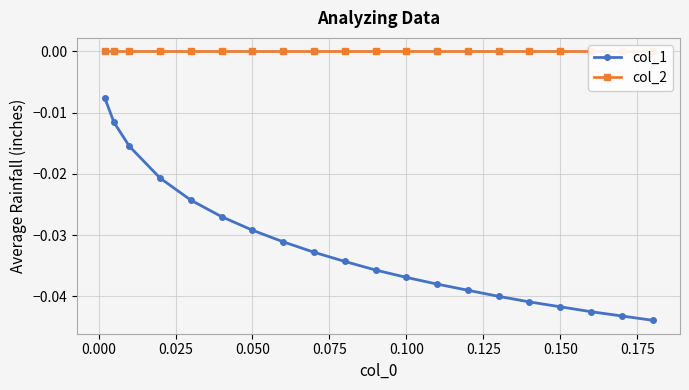

True or false: col_1 has more than 2 interior local peaks.

False